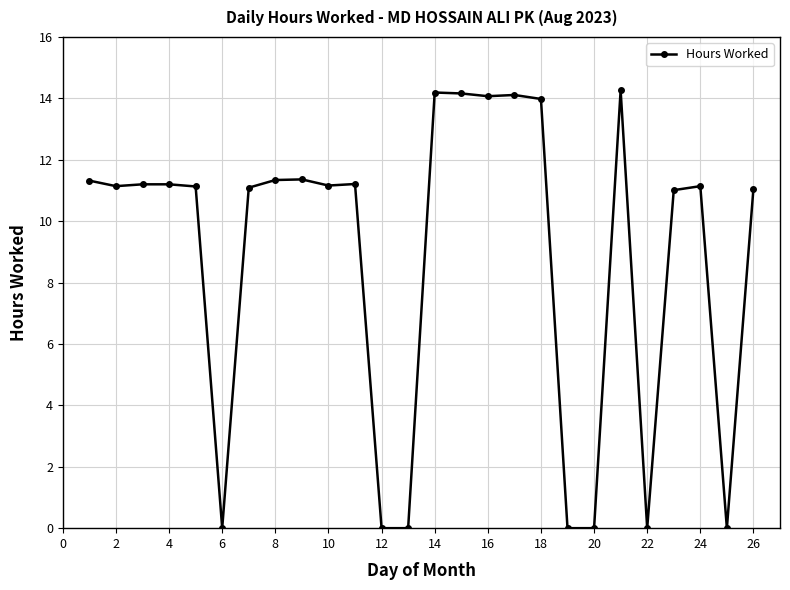

What is the maximum value shown in the chart?

14.3